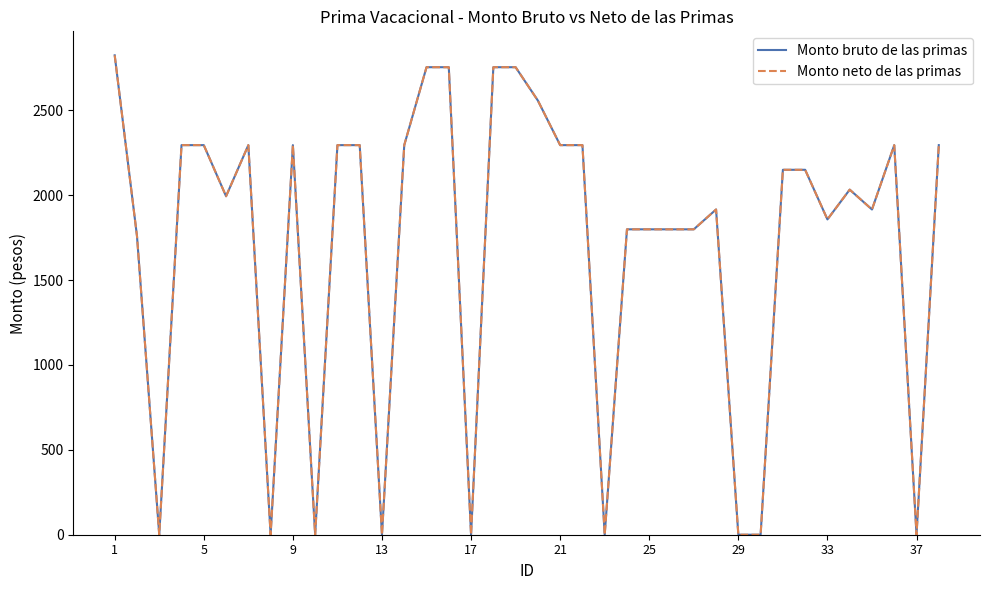

True or false: Monto neto de las primas and Monto bruto de las primas cross at least once.

False